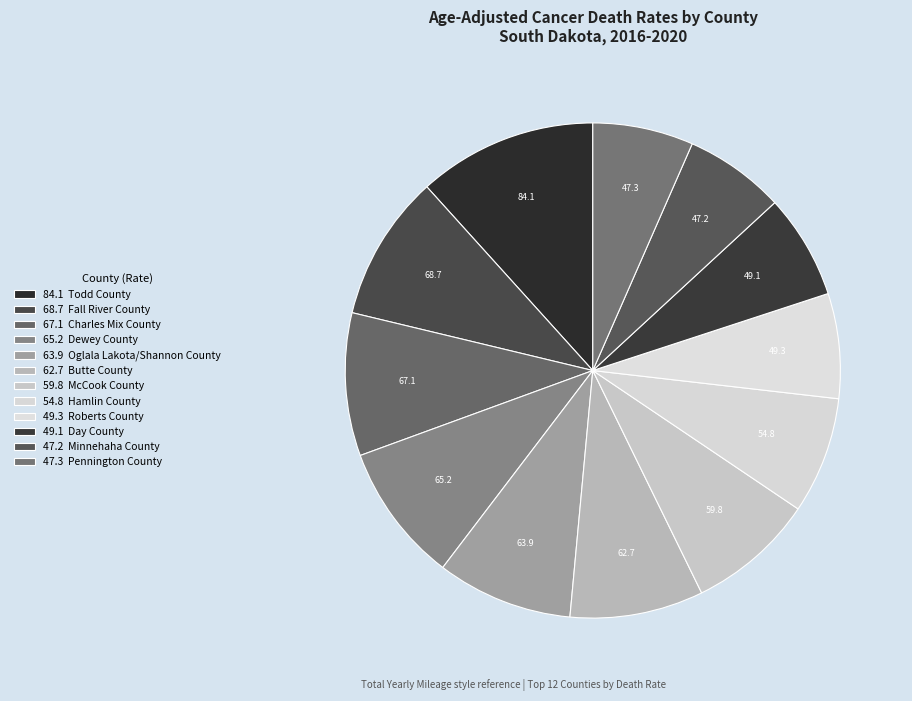

Is there a majority slice in this chart?

No